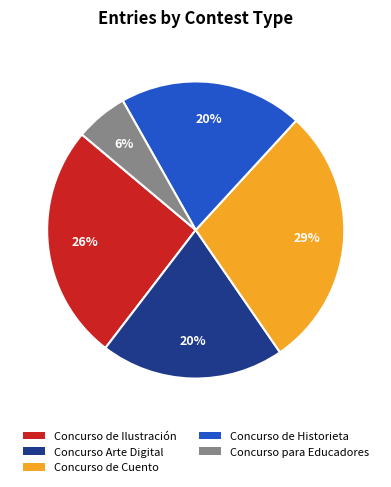

True or false: Concurso Arte Digital accounts for 30% of the total.

False